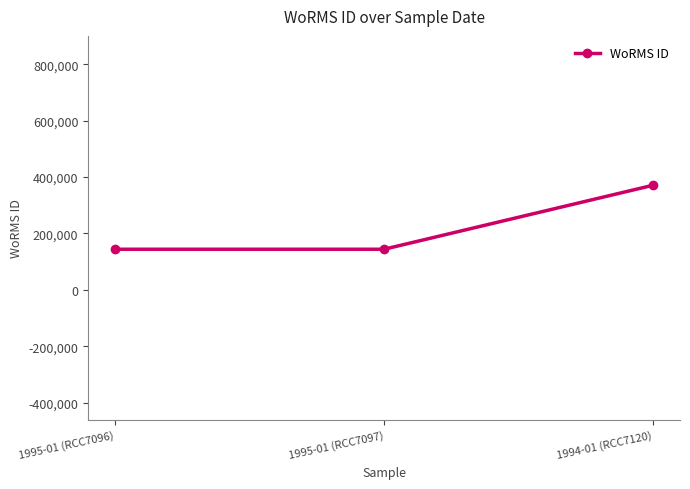

What is the value of the 3rd point from the left?

371106